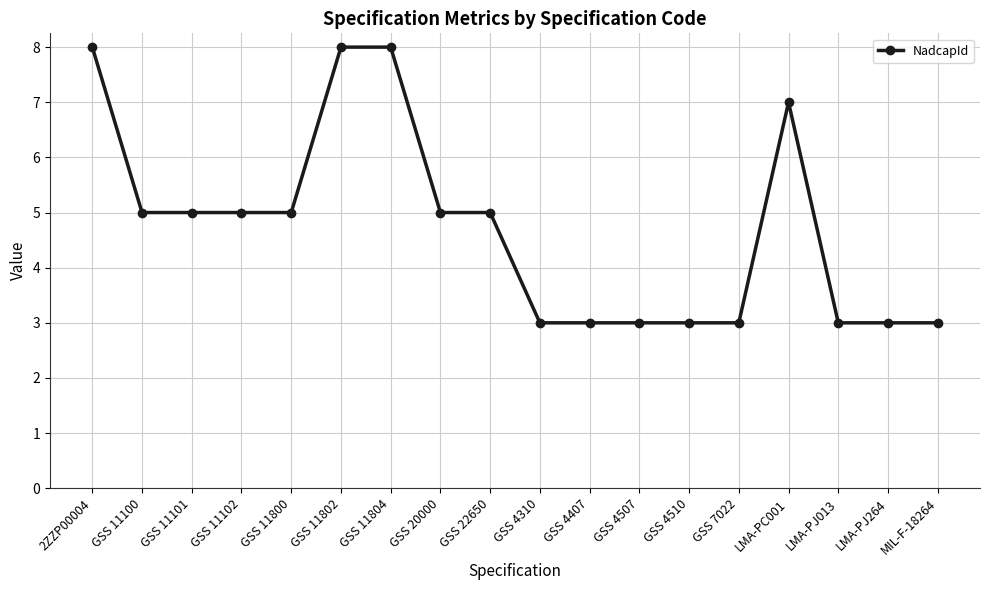

Where does the data first go above 5?

2ZZP00004